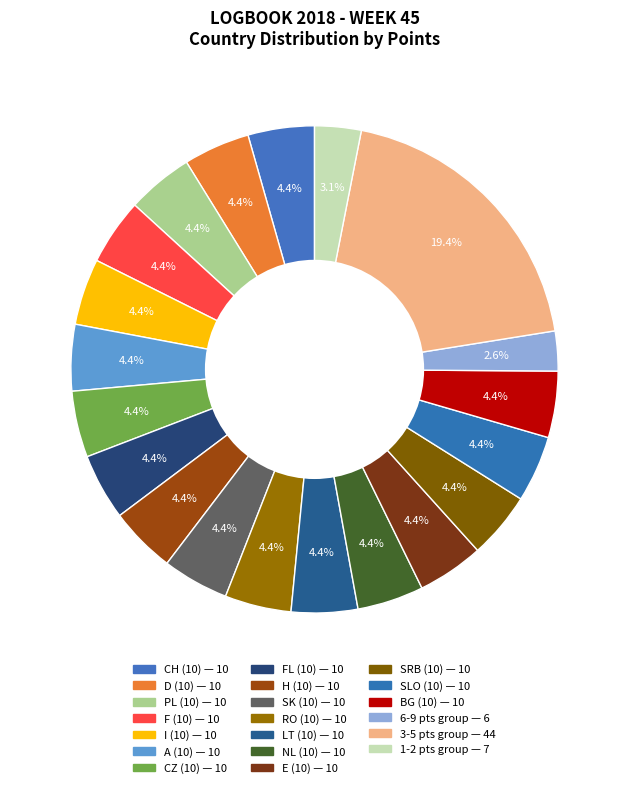

How many slices are in this pie chart?

20